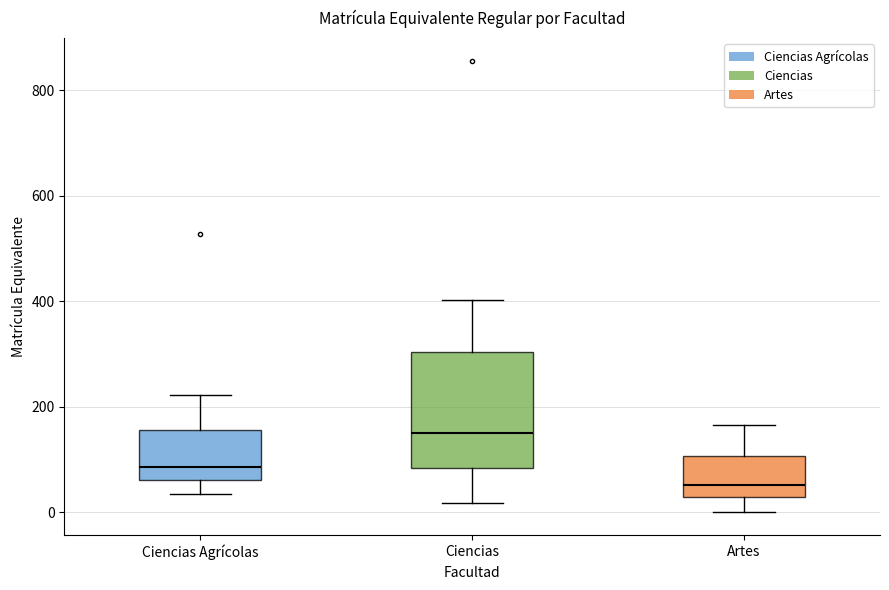

Reading left to right, read every box against the y-axis: the position of its median line, the range the box covers, and the ends of its whiskers. The values are not printed on the chart, so give them approximately, as read against the axis.

Ciencias Agrícolas: median 80, box 60 to 160, whiskers 40 to 220
Ciencias: median 160, box 80 to 300, whiskers 20 to 400
Artes: median 60, box 20 to 100, whiskers 0 to 160